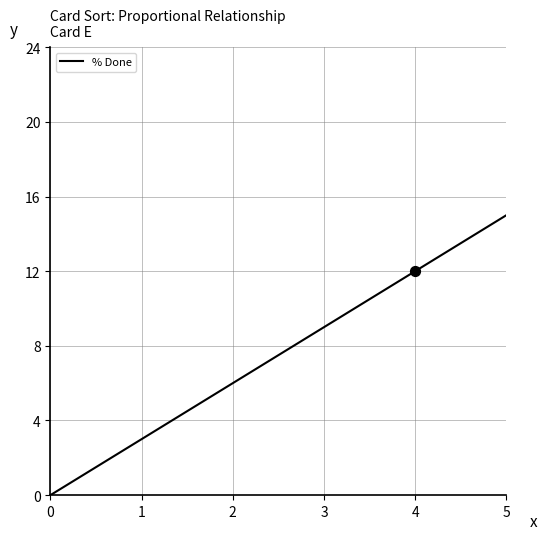

What is the change in value from 0 to 2?

+6